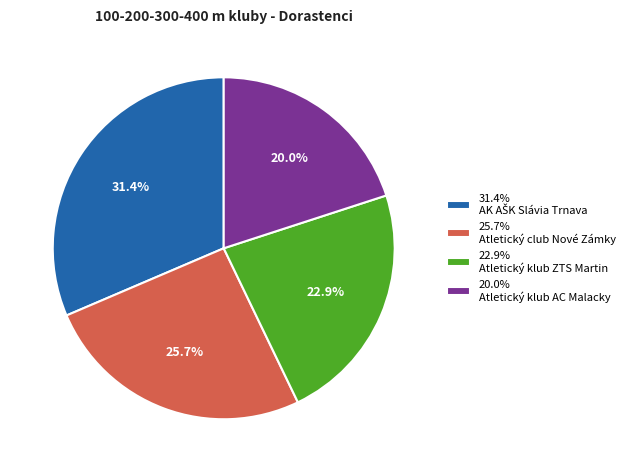

Is there a majority slice in this chart?

No